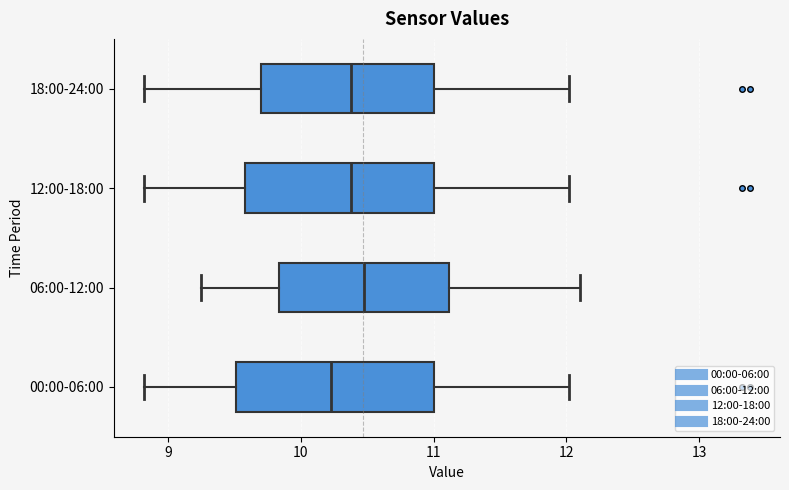

Reading bottom to top, read every box against the x-axis: the position of its median line, the range the box covers, and the ends of its whiskers. The values are not printed on the chart, so give them approximately, as read against the axis.

00:00-06:00: median 10.2, box 9.5 to 11.0, whiskers 8.8 to 12.0
06:00-12:00: median 10.5, box 9.8 to 11.1, whiskers 9.3 to 12.1
12:00-18:00: median 10.4, box 9.6 to 11.0, whiskers 8.8 to 12.0
18:00-24:00: median 10.4, box 9.7 to 11.0, whiskers 8.8 to 12.0